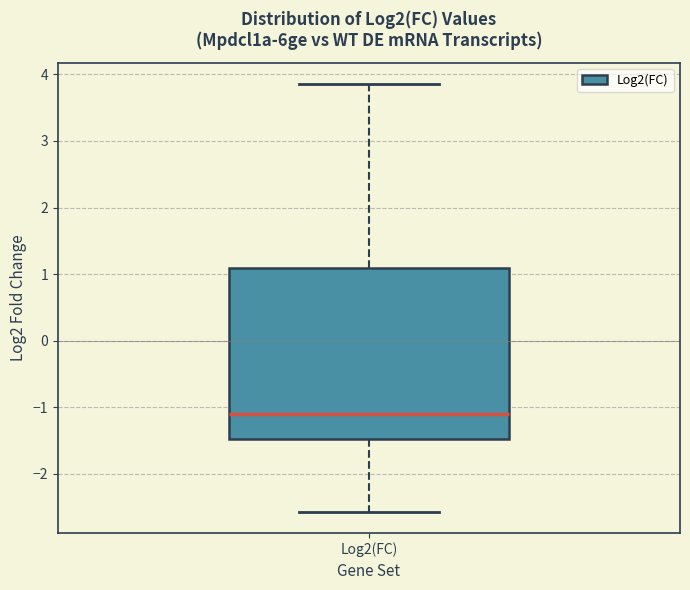

Read this box plot against the y-axis: the position of the median line, the range covered by the box, and the ends of both whiskers. The values are not printed on the chart, so give them approximately, as read against the axis.

median -1.1, box -1.5 to 1.1, whiskers -2.6 to 3.9